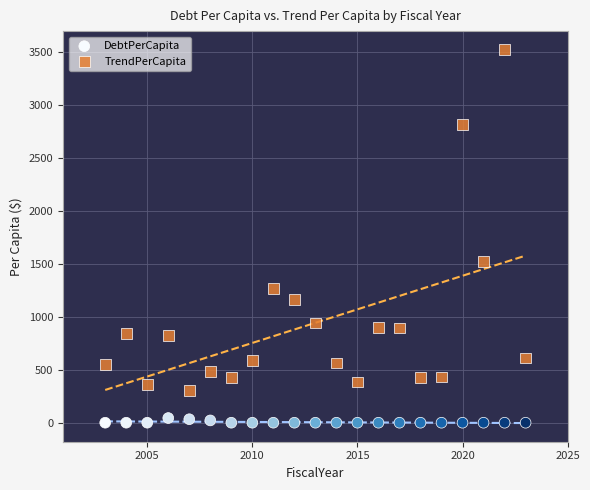

Which series contains the highest Y value?

TrendPerCapita